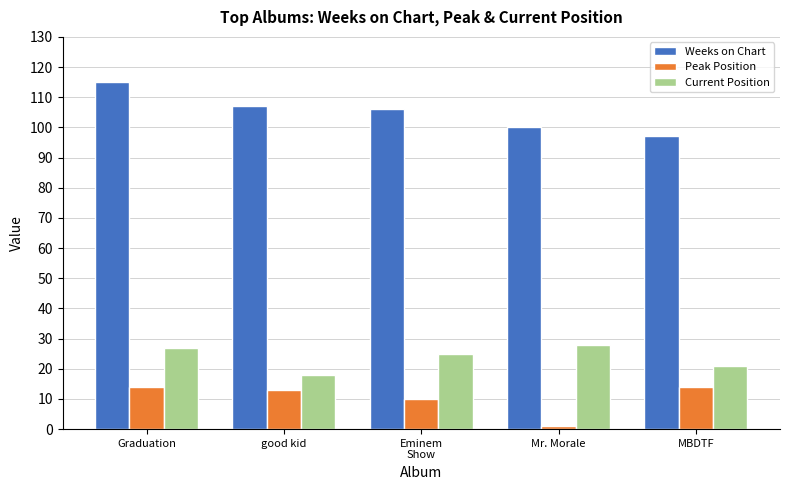

What is the total value across all series at good kid?

138